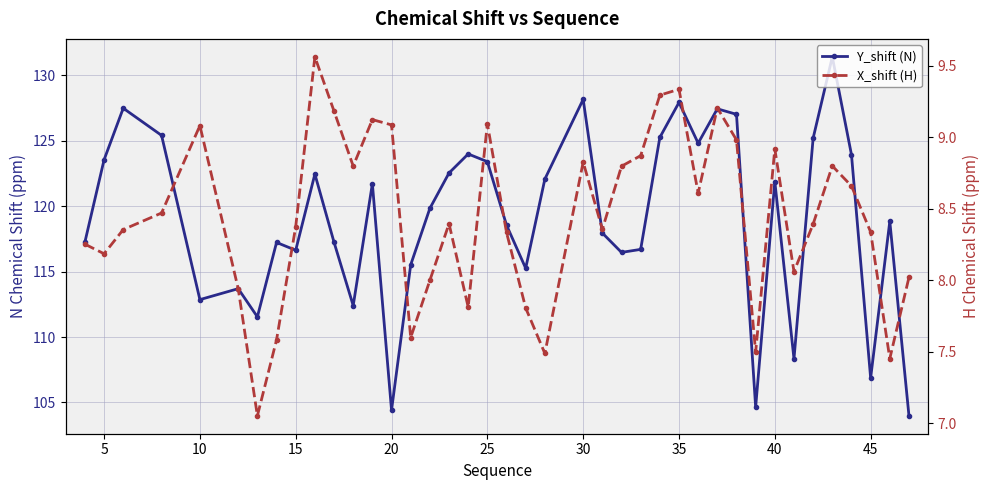

True or false: Y_shift (N) and X_shift (H) cross at least once.

False